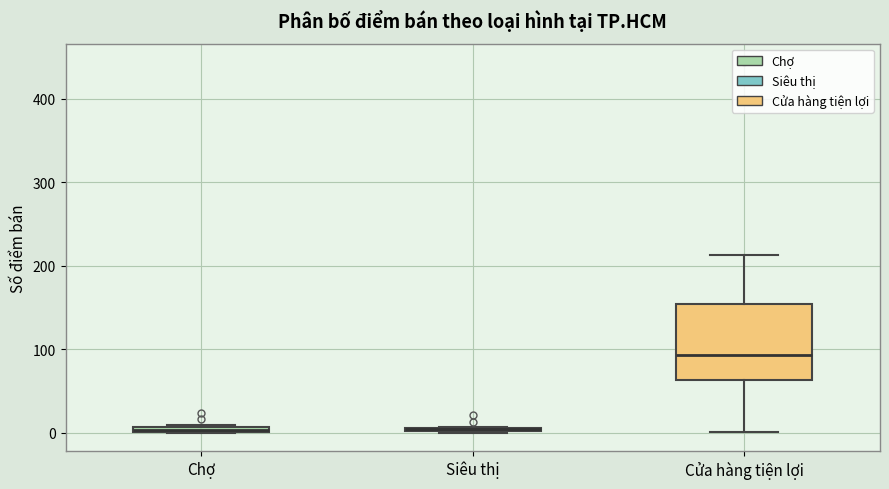

Which box is the tallest, from its lower edge to its upper edge?

Cửa hàng tiện lợi